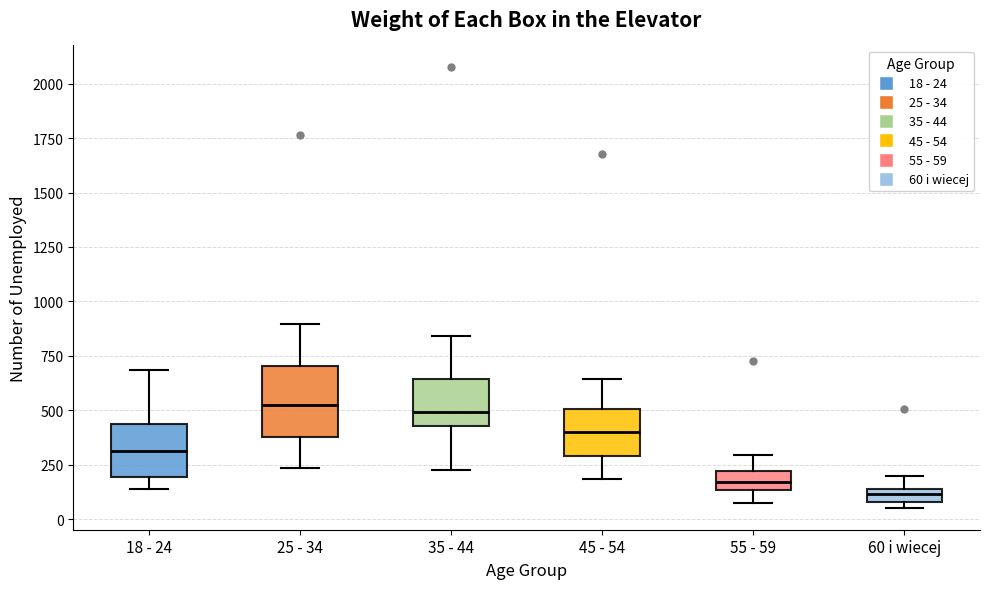

Which box is the tallest, from its lower edge to its upper edge?

25 - 34